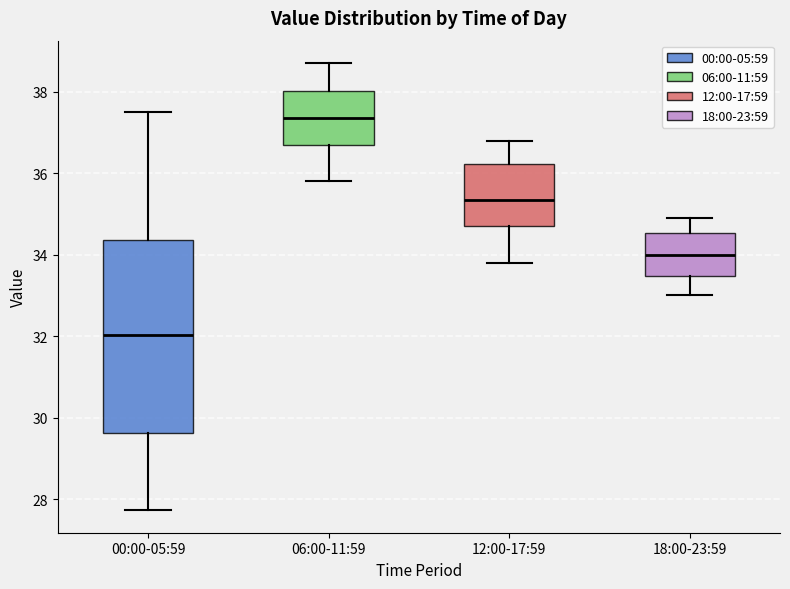

Reading left to right, transcribe this box plot: for each box, give where its median line is, the range the box spans, and where its two whiskers end, as read against the y-axis. The values are not printed on the chart, so give them approximately, as read against the axis.

00:00-05:59: median 32.0, box 29.6 to 34.4, whiskers 27.8 to 37.6
06:00-11:59: median 37.4, box 36.8 to 38.0, whiskers 35.8 to 38.8
12:00-17:59: median 35.4, box 34.8 to 36.2, whiskers 33.8 to 36.8
18:00-23:59: median 34.0, box 33.4 to 34.6, whiskers 33.0 to 35.0